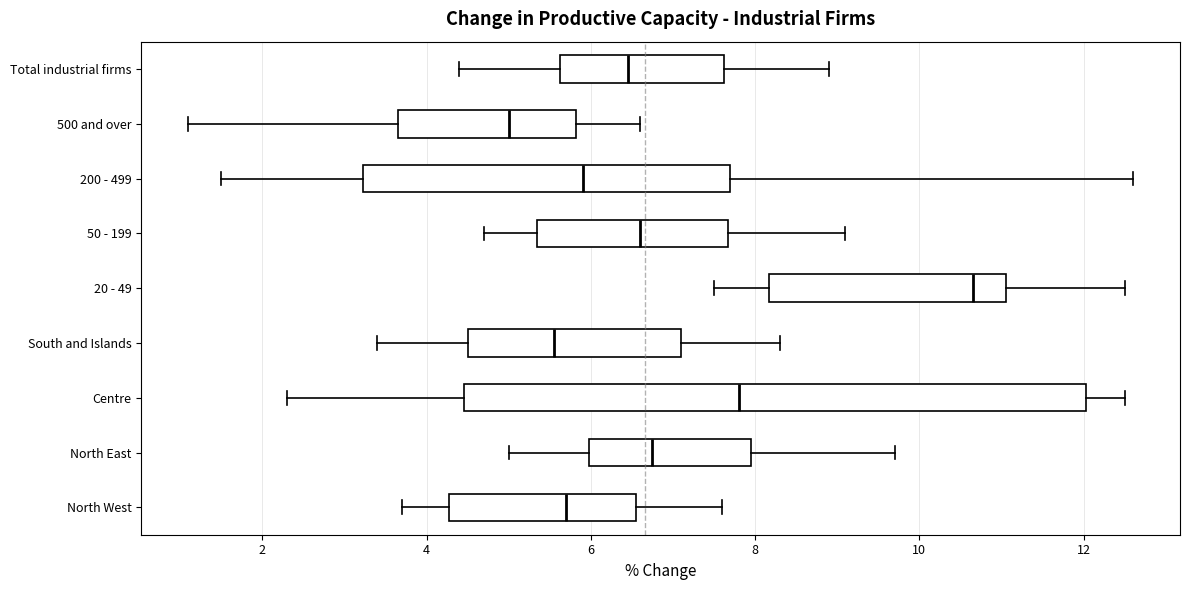

Which box has the furthest to the left median line?

500 and over